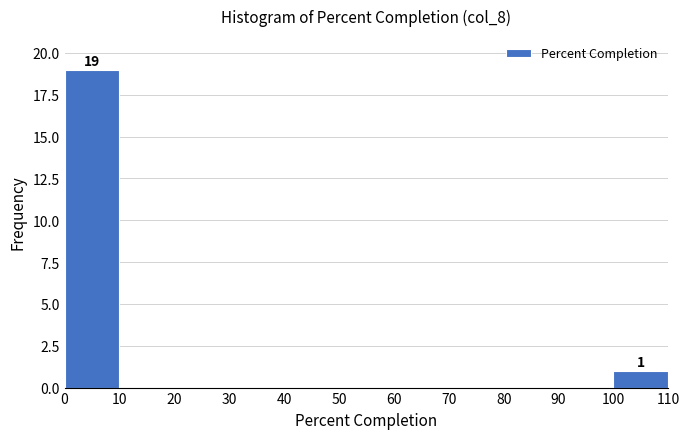

Which range on the x-axis has the tallest bar?

0 to 10